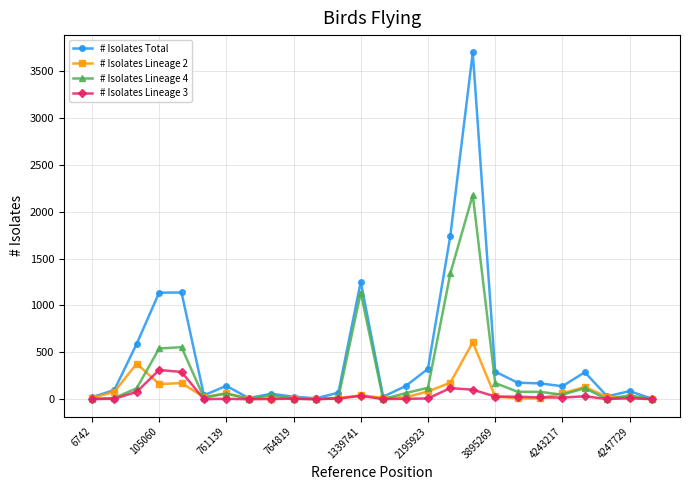

List the series in order of their peak value, lowest first.

# Isolates Lineage 3, # Isolates Lineage 2, # Isolates Lineage 4, # Isolates Total